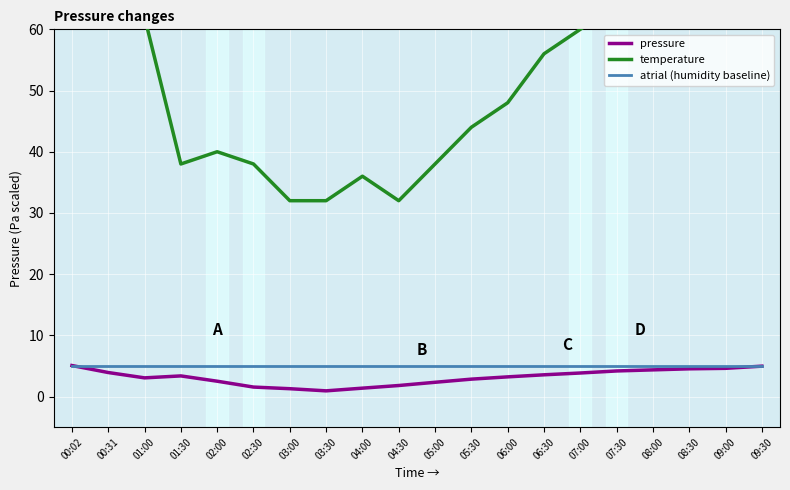

What is the difference between the highest and lowest values at 08:30?

59.5